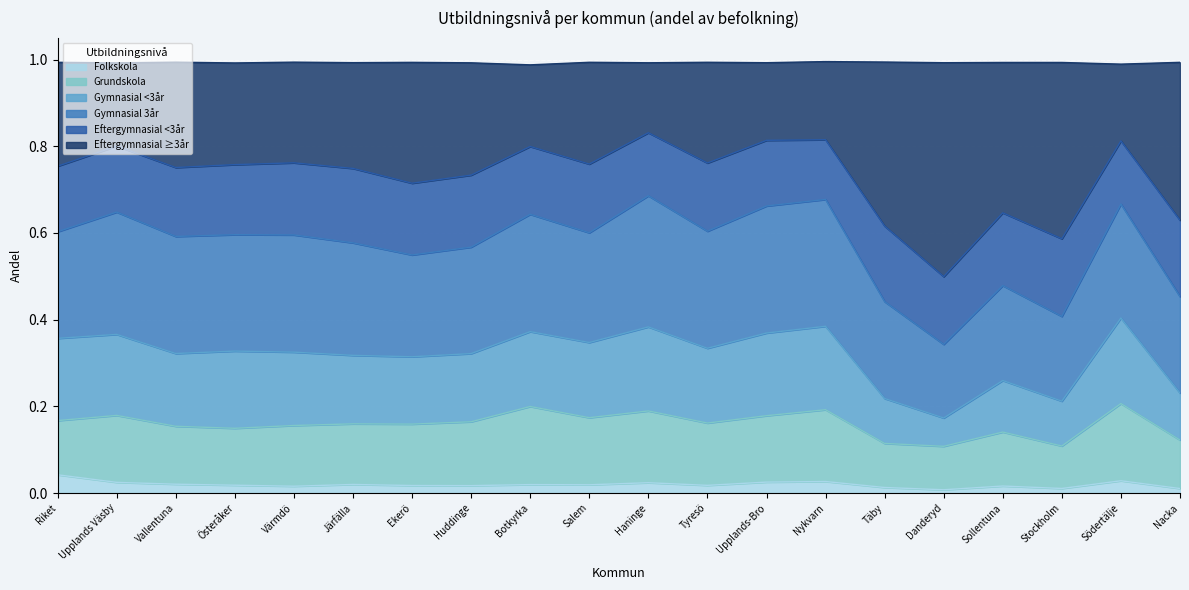

What are all the series names shown in the legend?

Folkskola, Grundskola, Gymnasial <3år, Gymnasial 3år, Eftergymnasial <3år, Eftergymnasial ≥3år